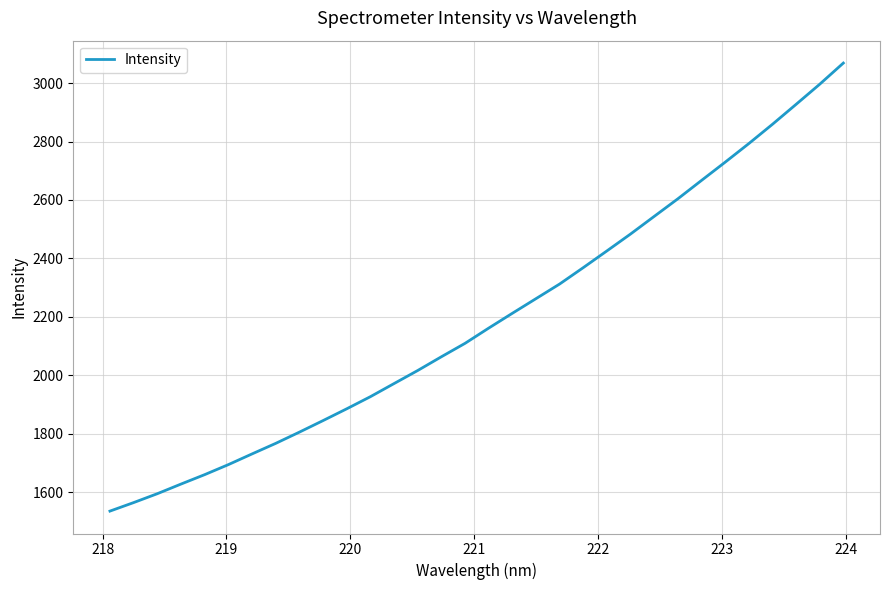

What is the minimum value shown in the chart?

1535.2